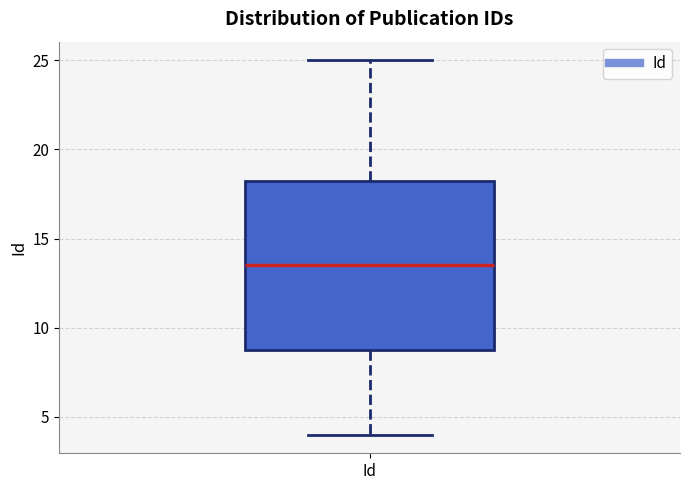

Where does the upper whisker of the box for Id end on the y-axis? The values are not printed on the chart, so give them approximately, as read against the axis.

25.0